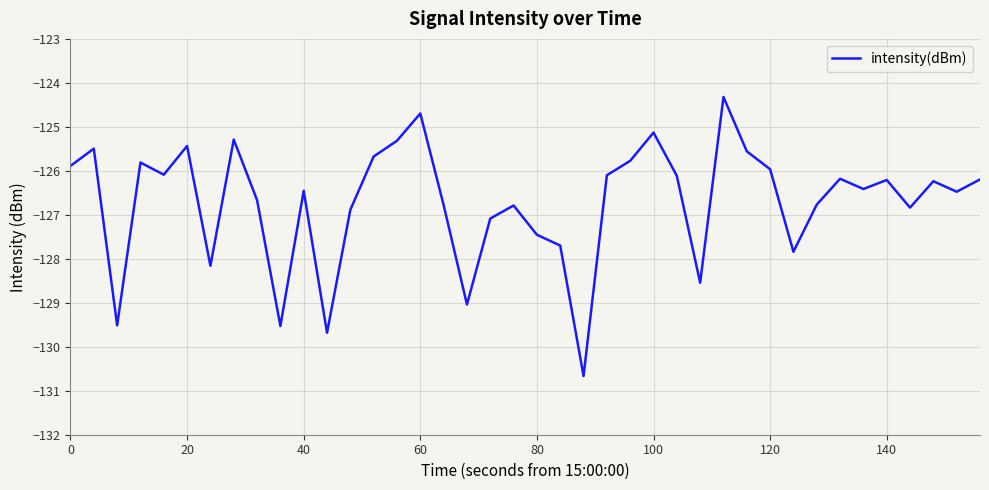

What is the minimum value shown in the chart?

-130.7